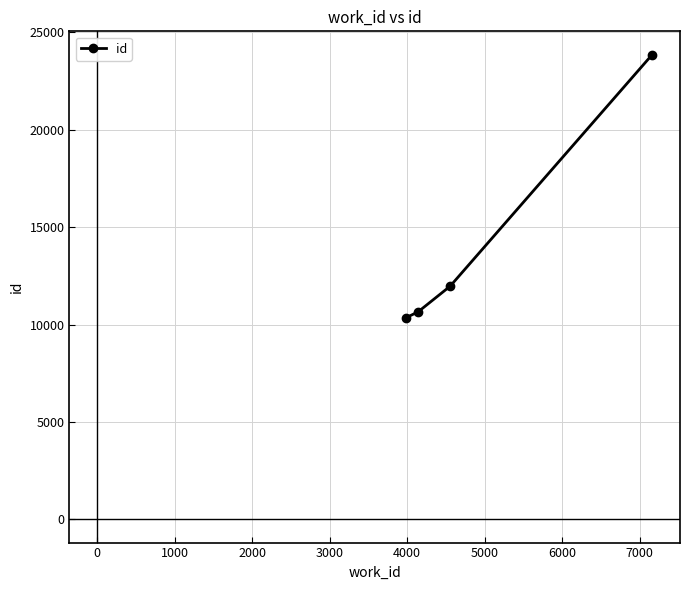

What is the value of the 2nd point from the left?

10653